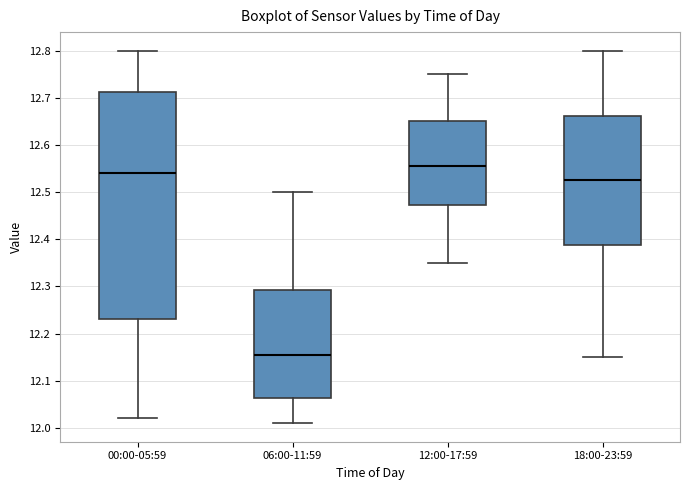

Which box's median line is the lowest?

06:00-11:59